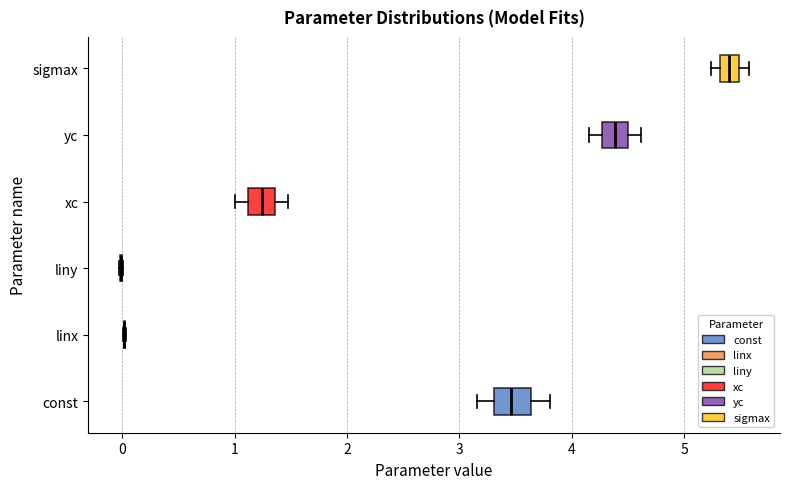

Reading bottom to top, transcribe this box plot: for each box, give where its median line is, the range the box spans, and where its two whiskers end, as read against the x-axis. The values are not printed on the chart, so give them approximately, as read against the axis.

const: median 3.5, box 3.3 to 3.6, whiskers 3.2 to 3.8
linx: box collapsed to a line at 0.0, whiskers 0.0 to 0.0
liny: box collapsed to a line at 0.0, whiskers 0.0 to 0.0
xc: median 1.2, box 1.1 to 1.4, whiskers 1.0 to 1.5
yc: median 4.4, box 4.3 to 4.5, whiskers 4.2 to 4.6
sigmax: median 5.4, box 5.3 to 5.5, whiskers 5.2 to 5.6